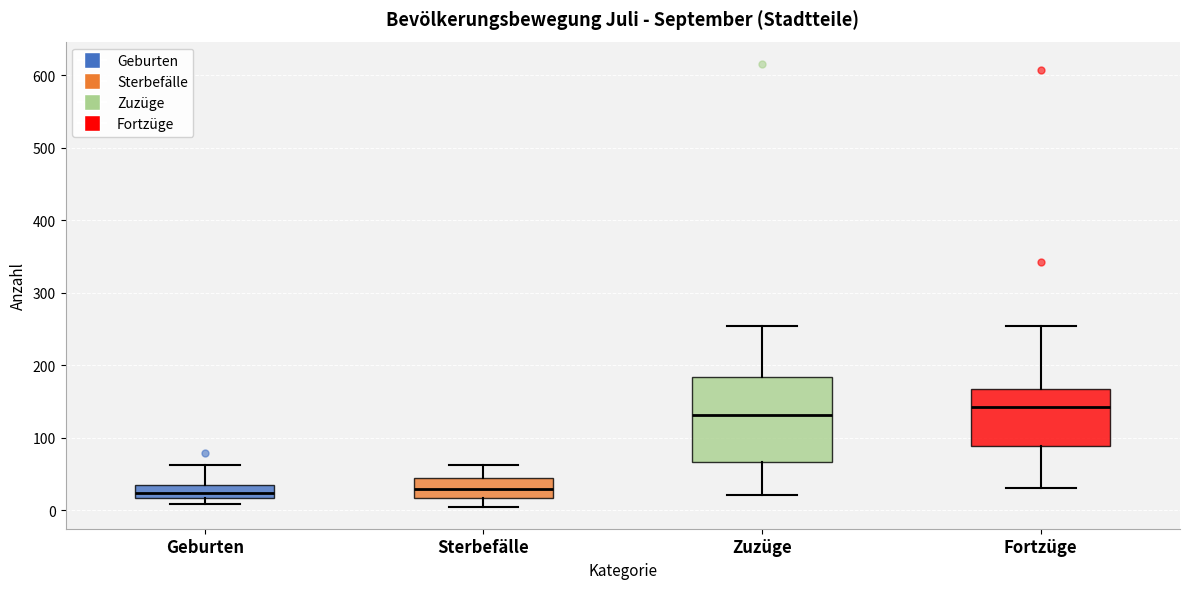

Reading left to right, read every box against the y-axis: the position of its median line, the range the box covers, and the ends of its whiskers. The values are not printed on the chart, so give them approximately, as read against the axis.

Geburten: median 20 (inside the box), box 20 to 40, whiskers 10 to 60
Sterbefälle: median 30, box 20 to 40, whiskers 10 to 60
Zuzüge: median 130, box 70 to 180, whiskers 20 to 250
Fortzüge: median 140, box 90 to 170, whiskers 30 to 250